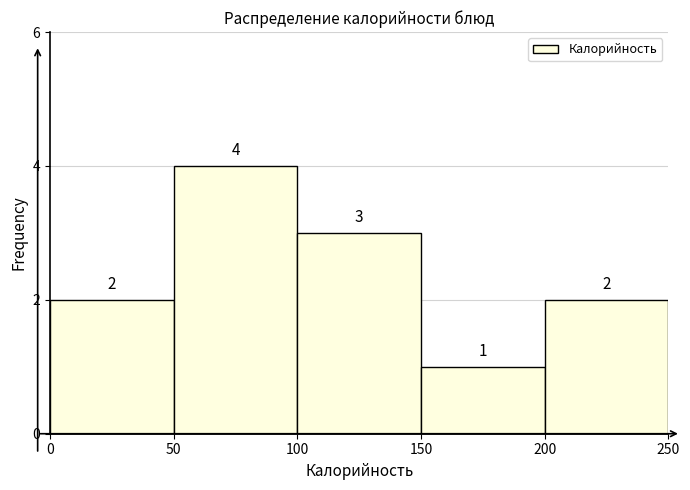

Reading left to right, transcribe this chart: for each bar, give the range it covers on the x-axis and its height.

0 to 50: 2
50 to 100: 4
100 to 150: 3
150 to 200: 1
200 to 250: 2